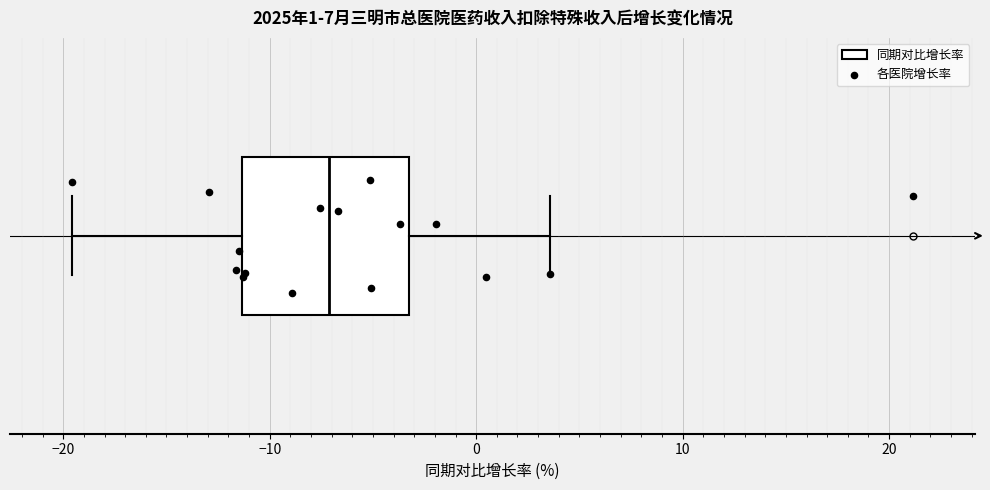

Where does the median line of the box sit on the x-axis? The values are not printed on the chart, so give them approximately, as read against the axis.

-7